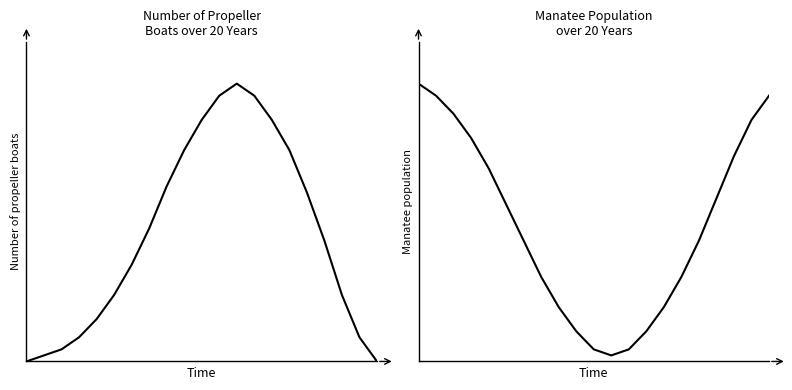

How many values in the Propeller Boats series are below 20?

10